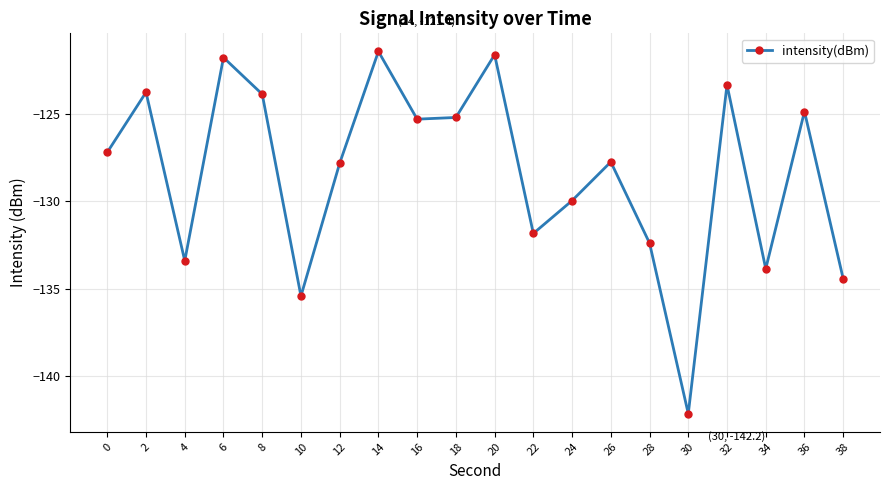

Where is the first local maximum?

2